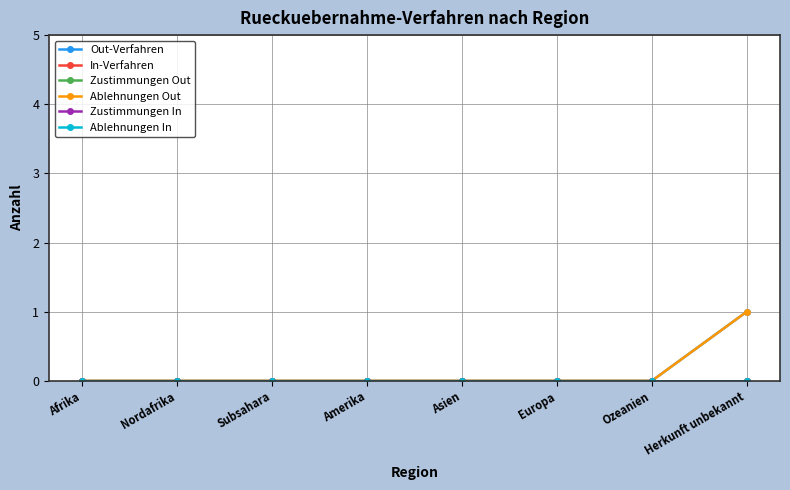

What are all the series names shown in the legend?

Out-Verfahren, In-Verfahren, Zustimmungen Out, Ablehnungen Out, Zustimmungen In, Ablehnungen In